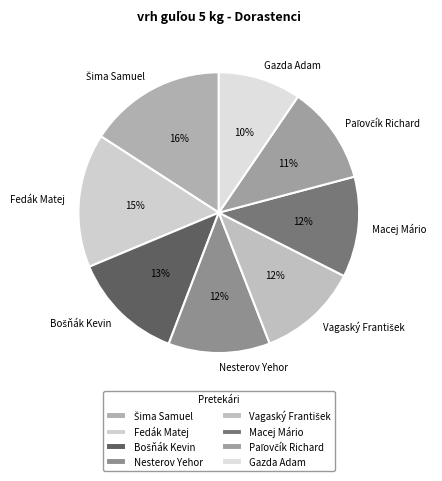

How many segments does this pie chart have?

8